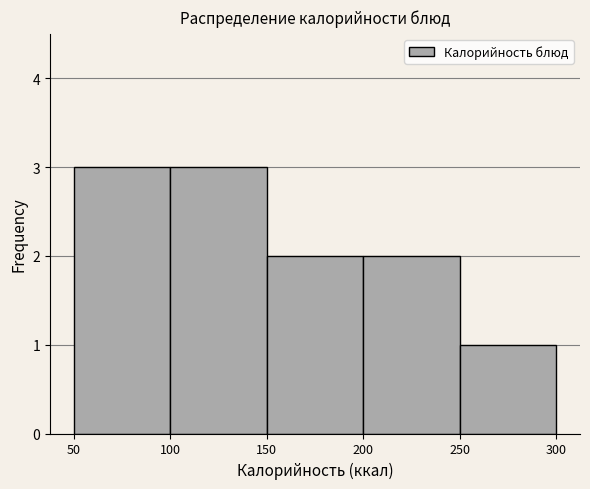

How tall is the bar that spans 50 to 100 on the x-axis? The values are not printed on the chart, so give them approximately, as read against the axis.

3